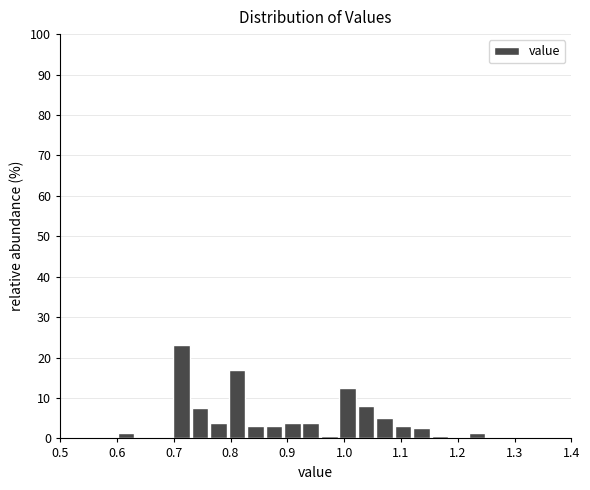

Around what value on the x-axis is the tallest bar? Give the approximate position of its centre, as read against the axis.

0.71